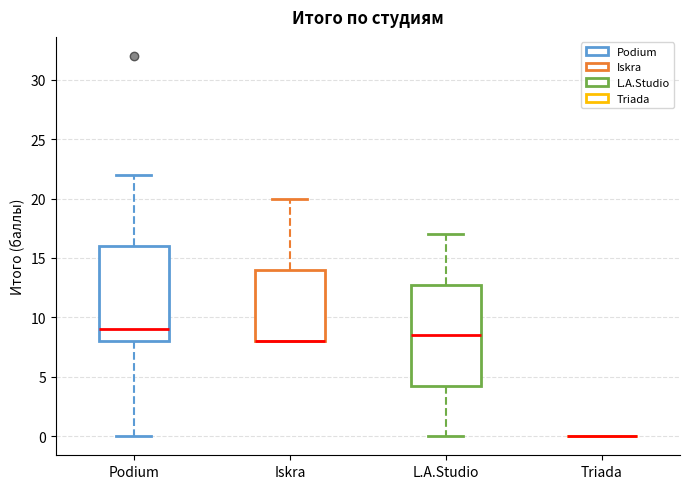

Reading left to right, read every box against the y-axis: the position of its median line, the range the box covers, and the ends of its whiskers. The values are not printed on the chart, so give them approximately, as read against the axis.

Podium: median 9.0, box 8.0 to 16.0, whiskers 0.0 to 22.0
Iskra: median 8.0 (drawn on the box's lower edge), box 8.0 to 14.0, whiskers 8.0 to 20.0
L.A.Studio: median 8.5, box 4.5 to 13.0, whiskers 0.0 to 17.0
Triada: box collapsed to a line at 0.0, whiskers 0.0 to 0.0